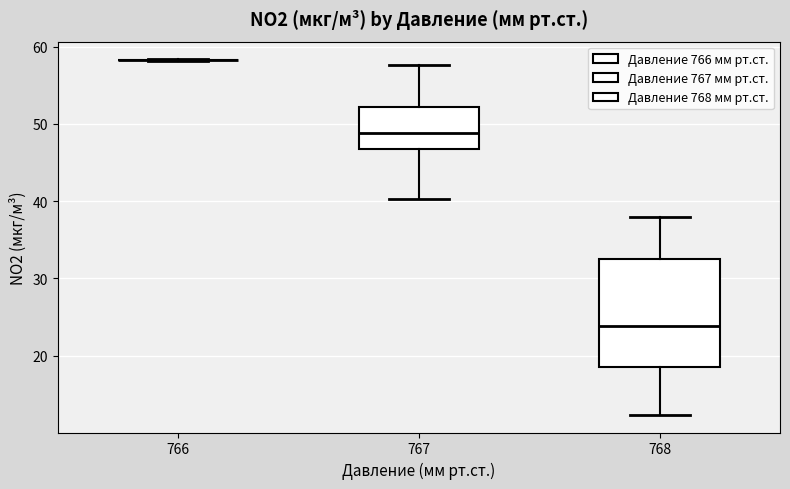

Where is the lower edge of the box at x = 767 on the y-axis? The values are not printed on the chart, so give them approximately, as read against the axis.

47